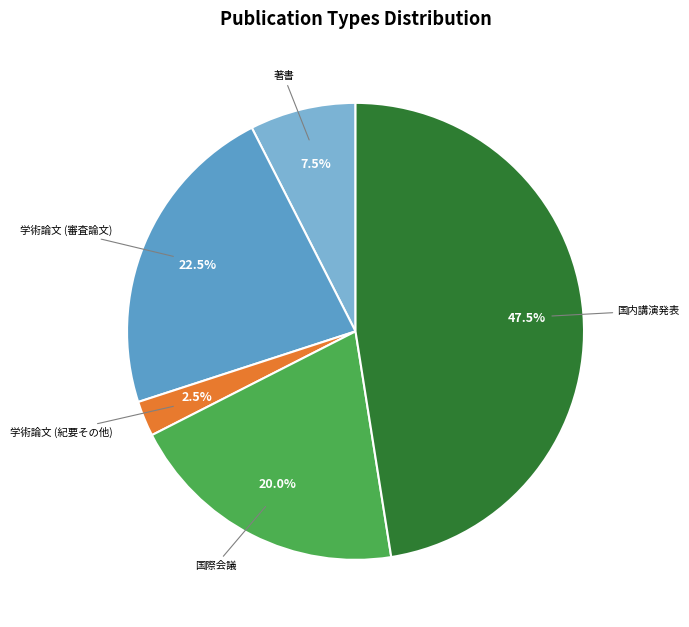

How many segments does this pie chart have?

5